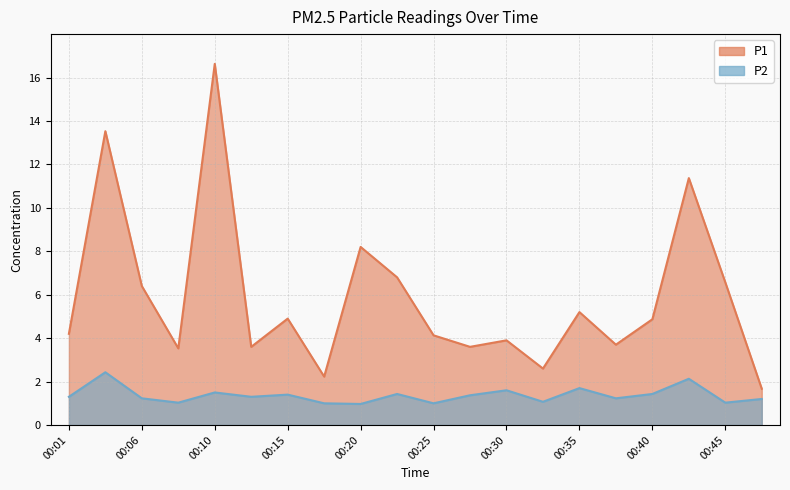

Reading left to right, list all the values displayed in this chart.

P1: 4.2	13.5	6.4	3.5	16.6	3.6	4.9	2.2	8.2	6.8	4.1	3.6	3.9	2.6	5.2	3.7	4.9	11.4	6.6	1.7
P2: 1.3	2.4	1.2	1.0	1.5	1.3	1.4	1.0	1.0	1.4	1.0	1.4	1.6	1.1	1.7	1.2	1.4	2.1	1.0	1.2